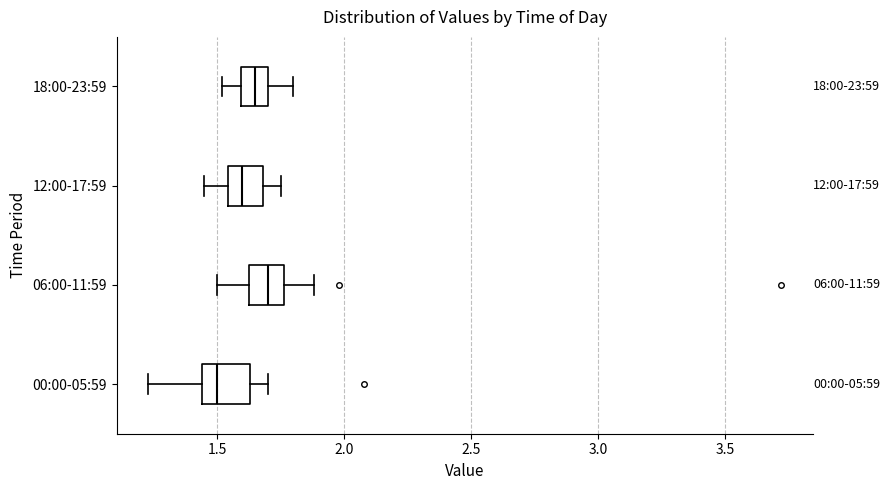

Where does the left whisker of the box for 00:00-05:59 end on the x-axis? The values are not printed on the chart, so give them approximately, as read against the axis.

1.25